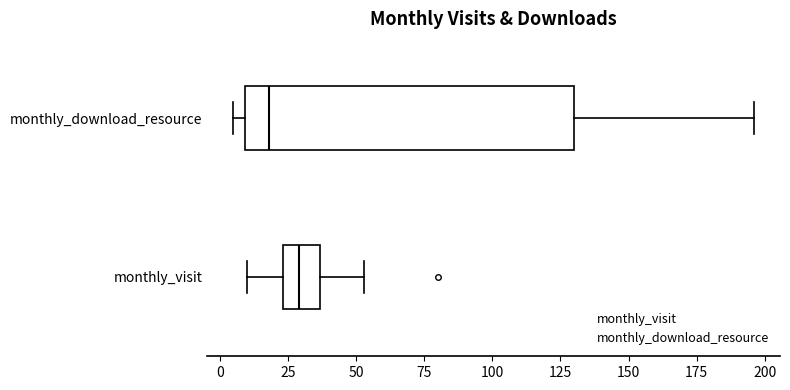

Reading bottom to top, read every box against the x-axis: the position of its median line, the range the box covers, and the ends of its whiskers. The values are not printed on the chart, so give them approximately, as read against the axis.

monthly_visit: median 30, box 25 to 35, whiskers 10 to 55
monthly_download_resource: median 20, box 10 to 130, whiskers 5 to 195